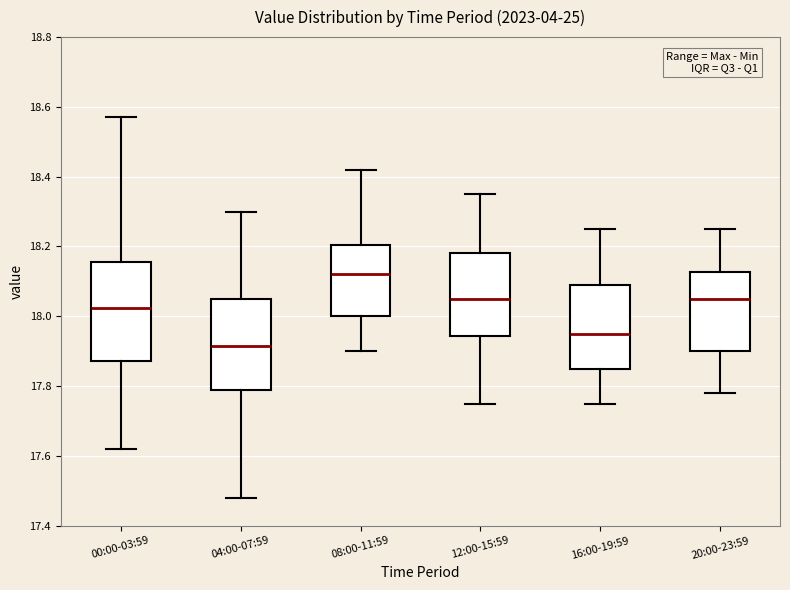

Where does the median line of the box for 08:00-11:59 sit on the y-axis? The values are not printed on the chart, so give them approximately, as read against the axis.

18.12